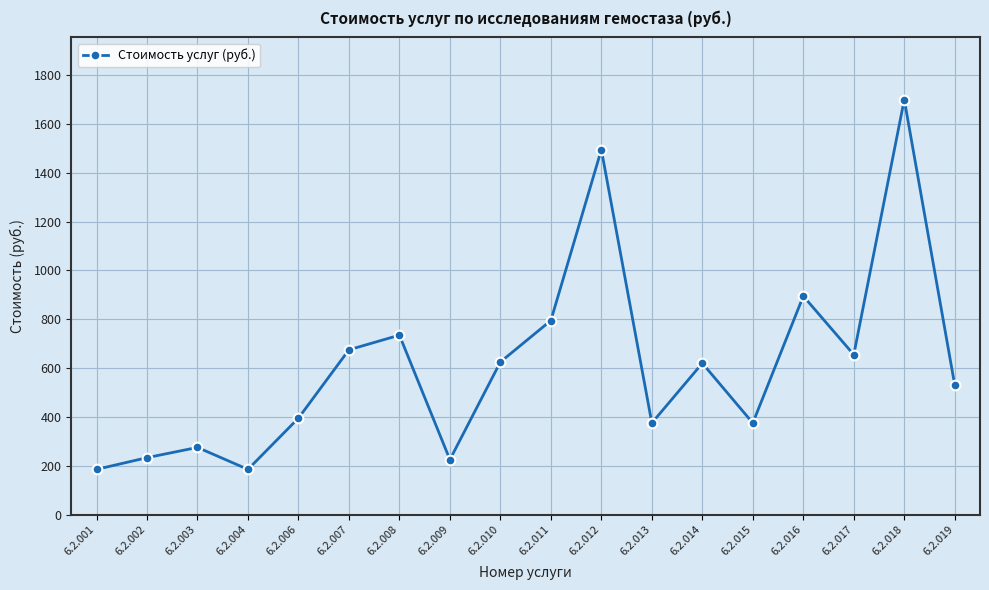

Approximately how many times larger is the value at 6.2.004 compared to 6.2.015?

0.5